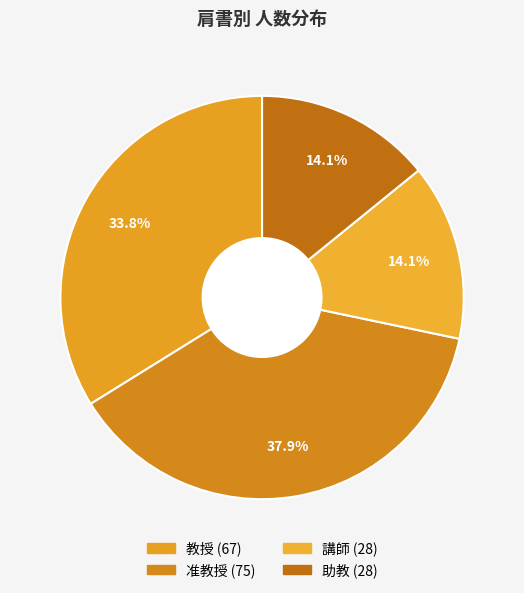

True or false: 准教授 accounts for 38% of the total.

True